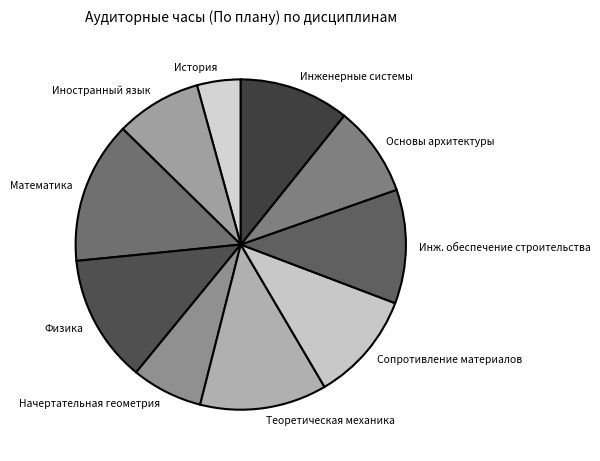

How many slices are in this pie chart?

10